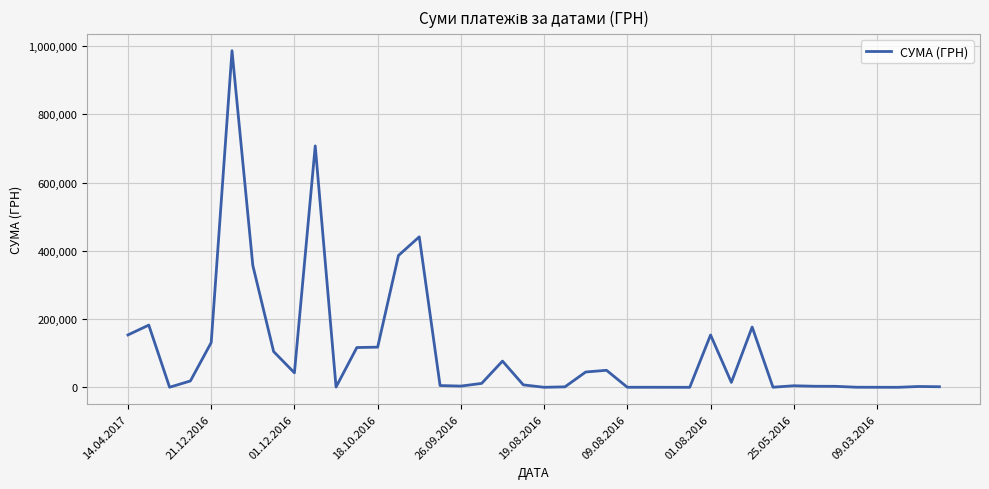

What is the greatest value displayed?

986146.0